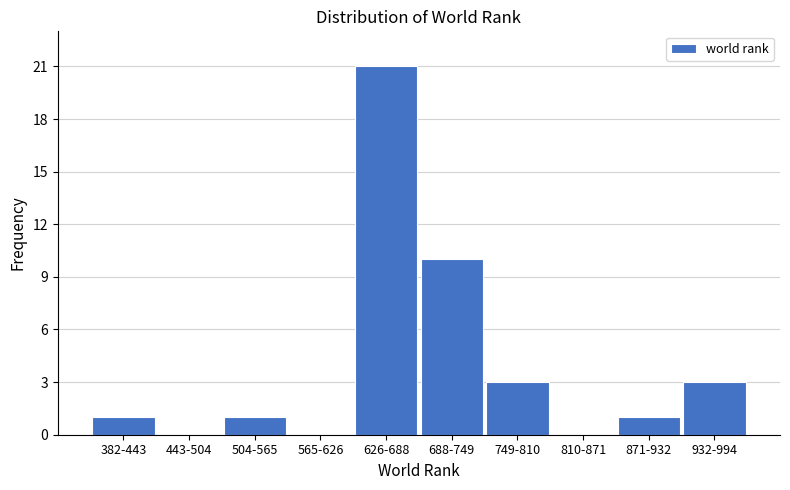

Reading left to right, list all the values displayed in this chart.

382-443=1	443-504=0	504-565=1	565-626=0	626-688=21	688-749=10	749-810=3	810-871=0	871-932=1	932-994=3